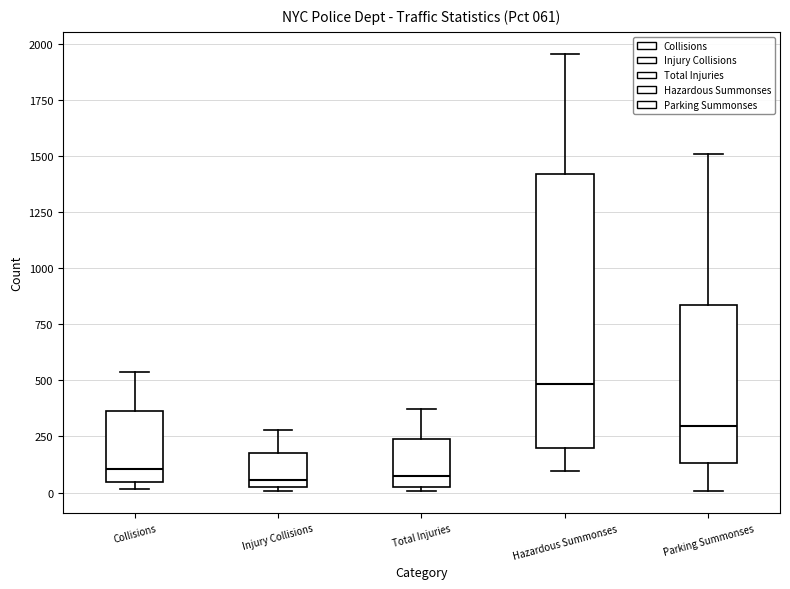

Which box is the tallest, from its lower edge to its upper edge?

Hazardous Summonses